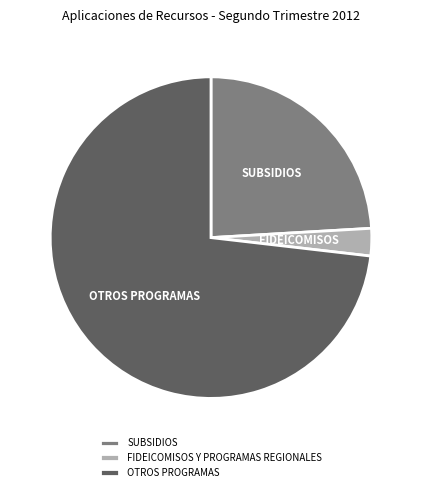

Which slice is the smallest?

FIDEICOMISOS Y PROGRAMAS REGIONALES